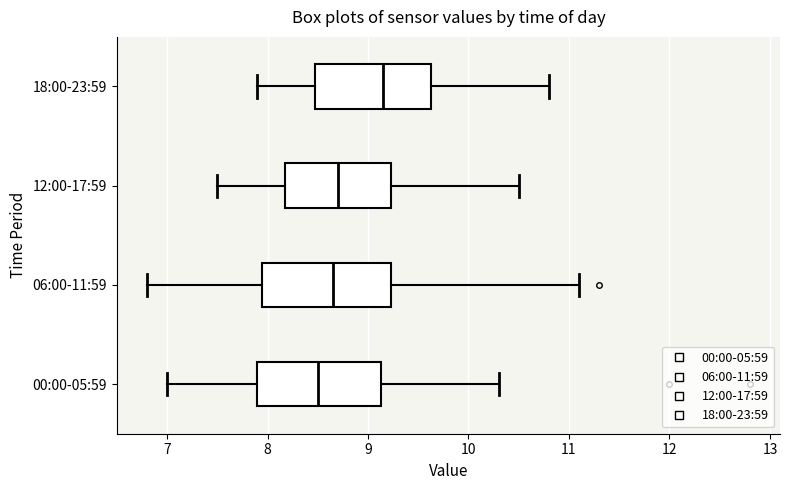

Reading bottom to top, transcribe this box plot: for each box, give where its median line is, the range the box spans, and where its two whiskers end, as read against the x-axis. The values are not printed on the chart, so give them approximately, as read against the axis.

00:00-05:59: median 8.5, box 7.9 to 9.1, whiskers 7.0 to 10.3
06:00-11:59: median 8.7, box 8.0 to 9.2, whiskers 6.8 to 11.1
12:00-17:59: median 8.7, box 8.2 to 9.2, whiskers 7.5 to 10.5
18:00-23:59: median 9.2, box 8.5 to 9.6, whiskers 7.9 to 10.8